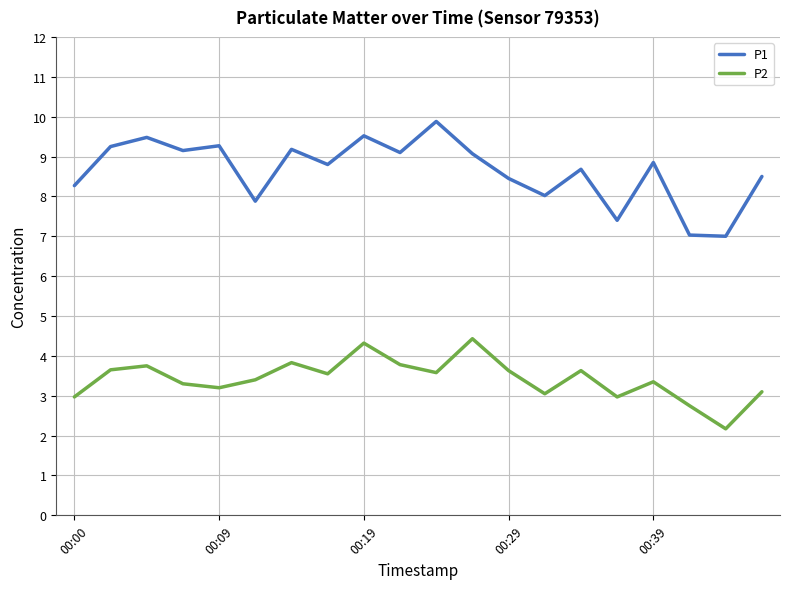

What is the maximum value for P2?

4.4